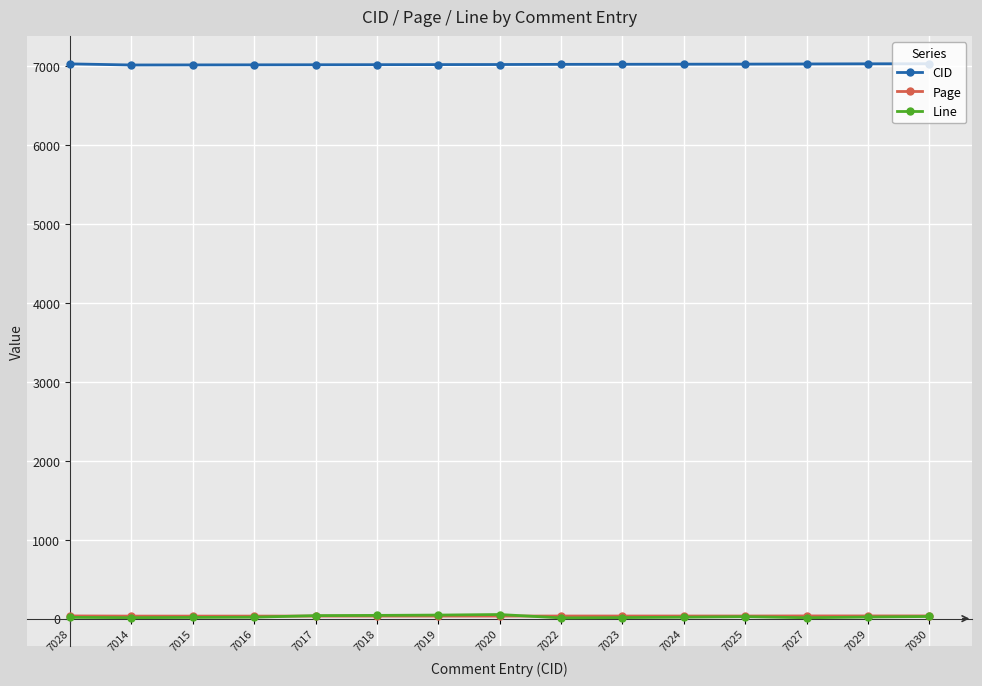

True or false: Page and CID intersect in this chart.

False